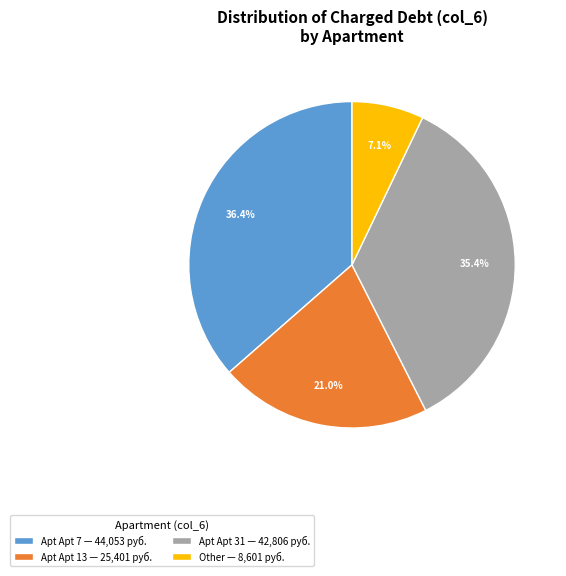

To the nearest percent, what is the average slice percentage?

25%